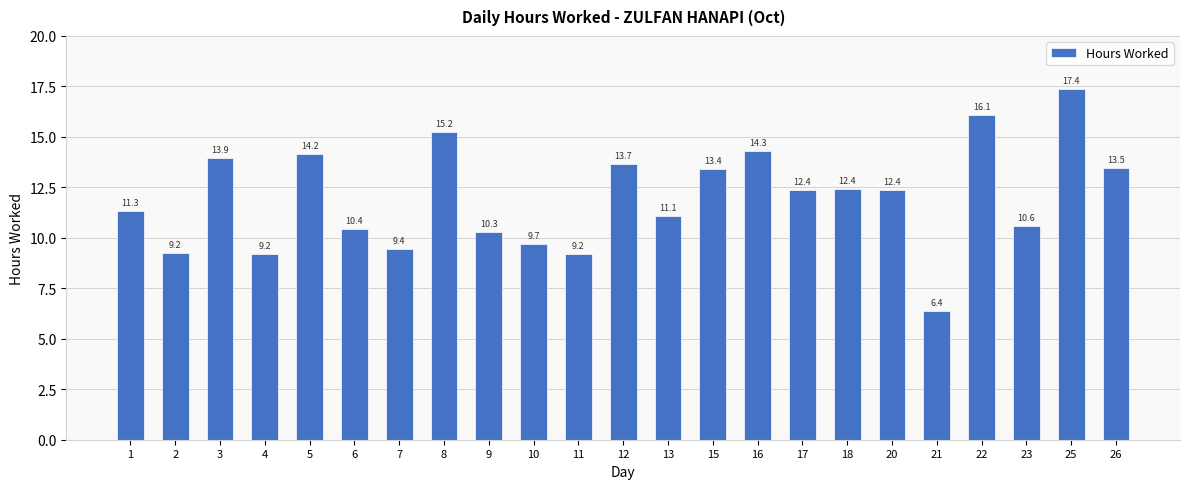

Read the value at 25.

17.4